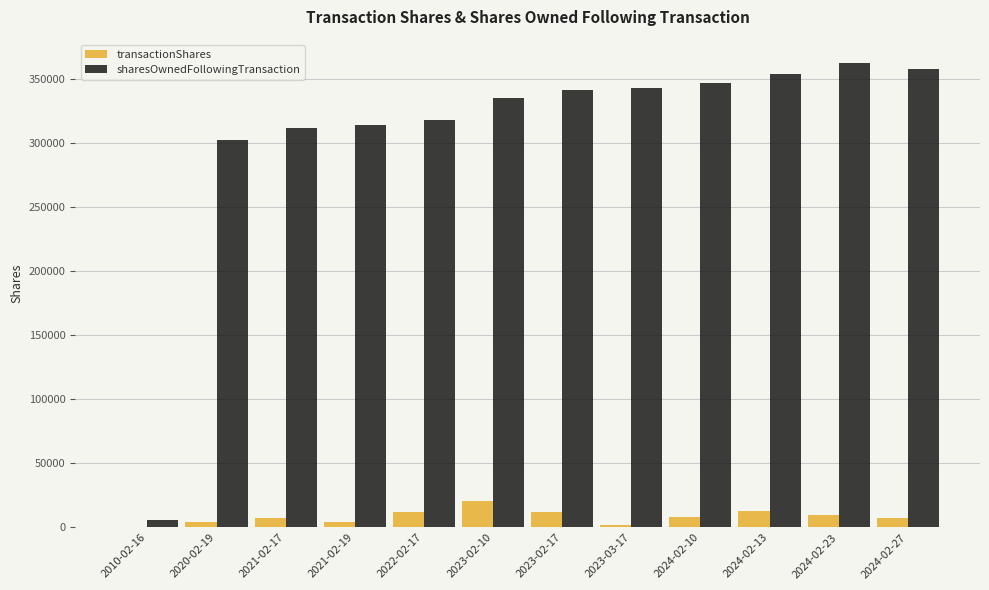

What are all the series names shown in the legend?

transactionShares, sharesOwnedFollowingTransaction